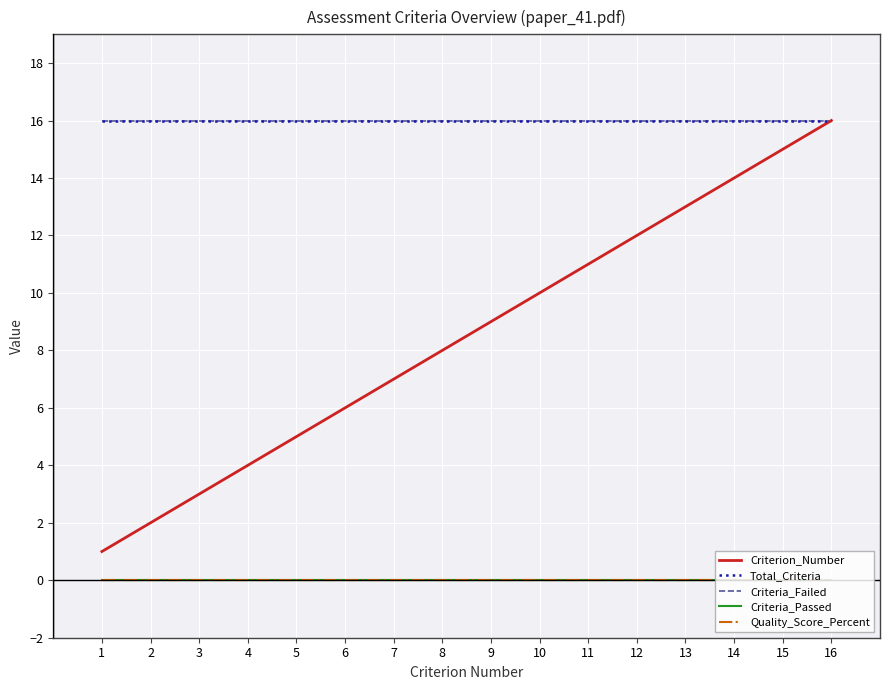

At which label does Criterion_Number reach its peak?

16